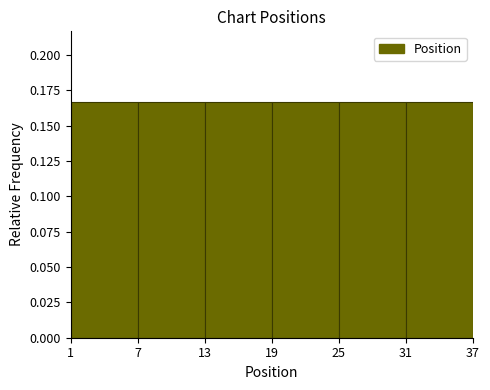

Reading left to right, transcribe this chart: for each bar, give the range it covers on the x-axis and its height. The values are not printed on the chart, so give them approximately, as read against the axis.

1 to 7: 0.165
7 to 13: 0.165
13 to 19: 0.165
19 to 25: 0.165
25 to 31: 0.165
31 to 37: 0.165